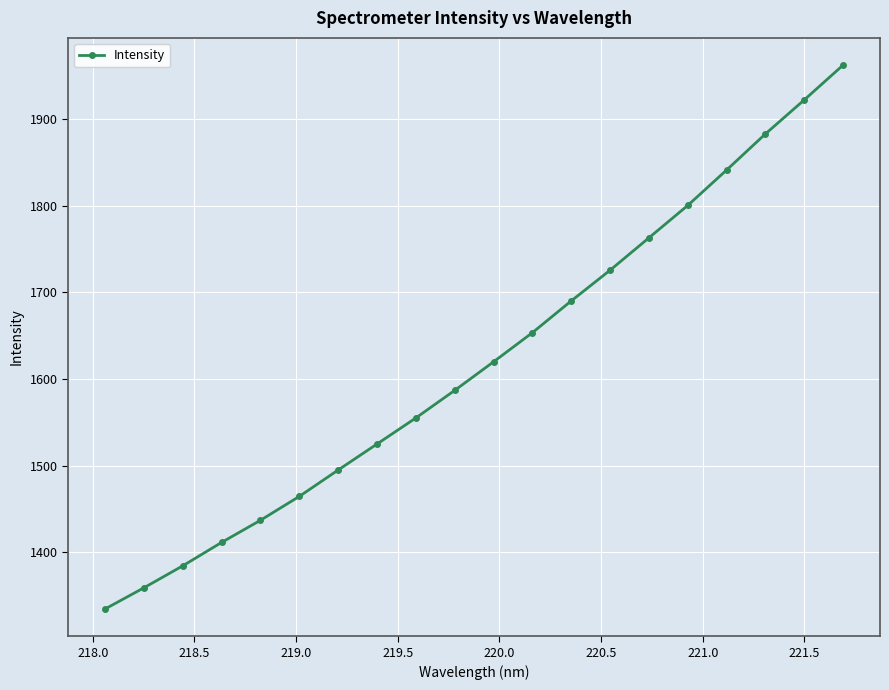

What is the smallest value displayed?

1334.5